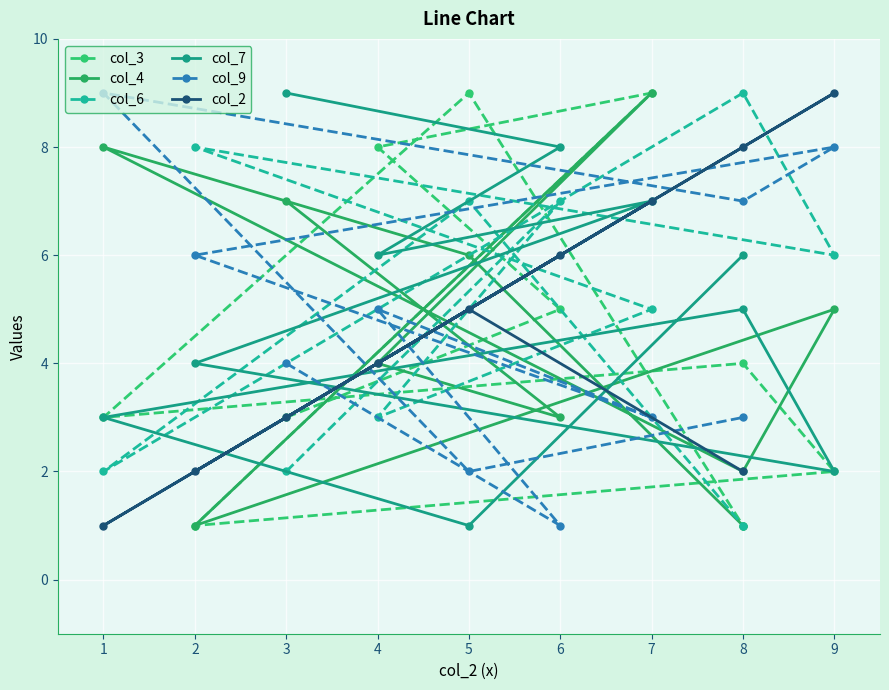

The value of col_9 at 5 is 3. True or false?

False